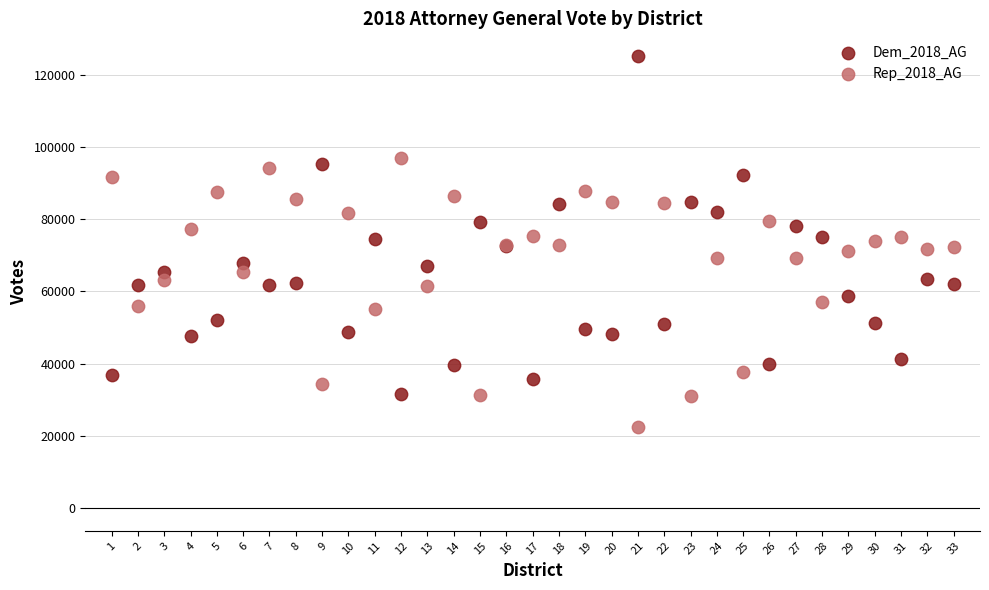

What are all the series names shown in the legend?

Dem_2018_AG, Rep_2018_AG